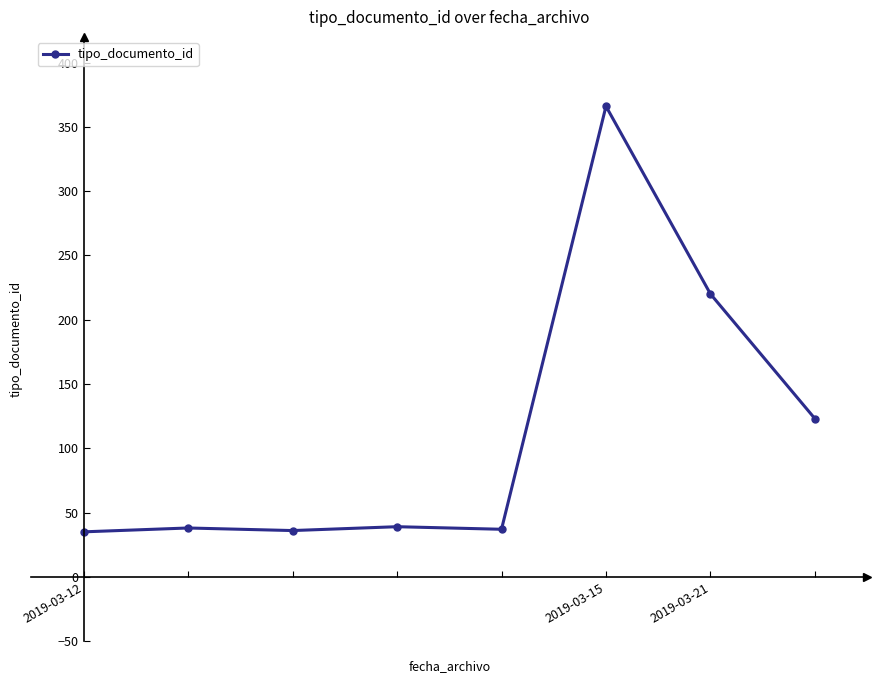

What is the minimum value shown in the chart?

35